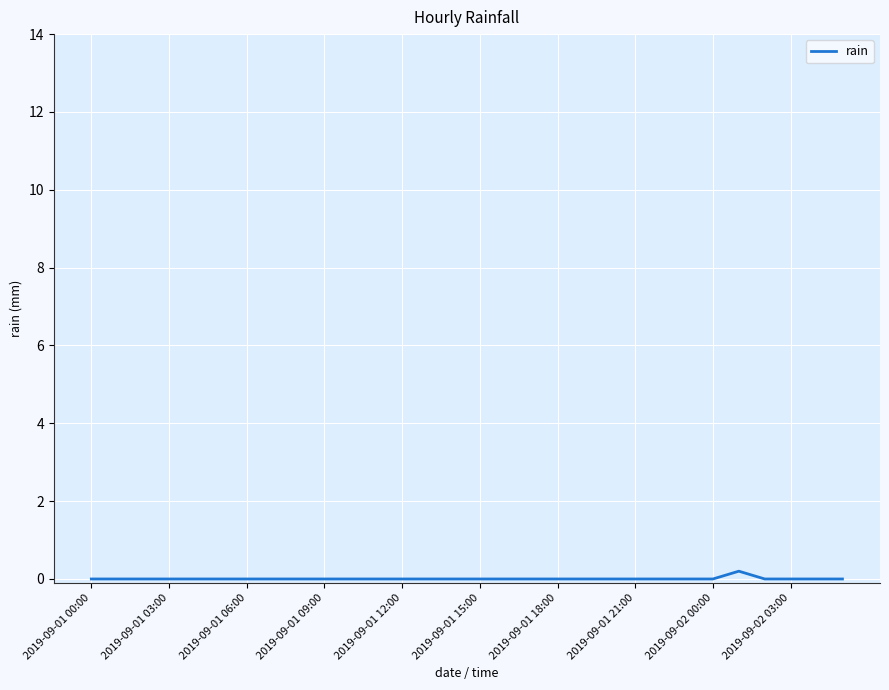

What is the difference between the maximum and minimum values?

0.2